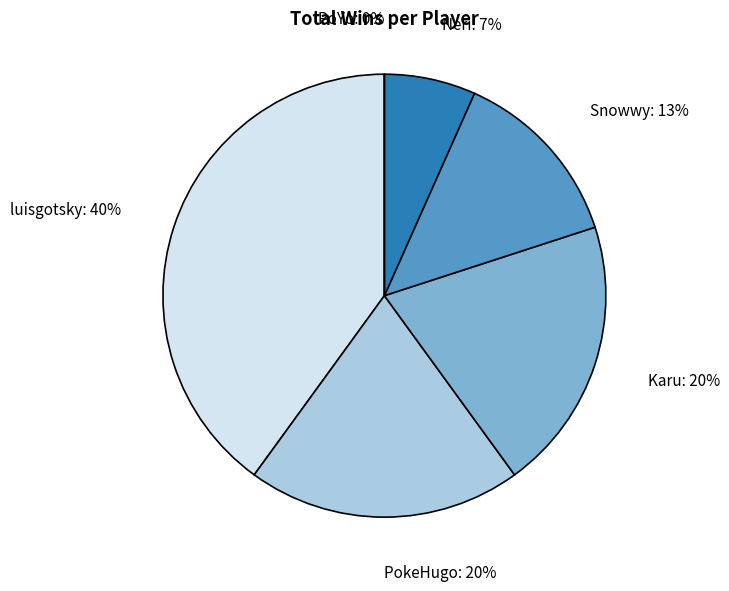

To the nearest percent, what percentage of the pie is Snowwy?

13%